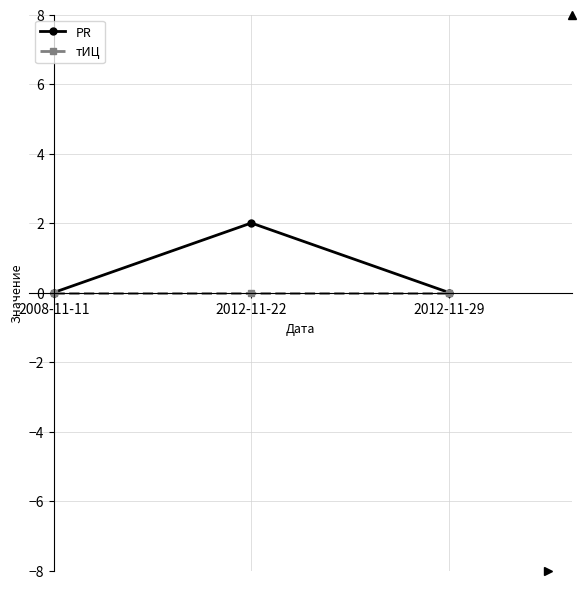

The value of PR at 2008-11-11 is 1. True or false?

False